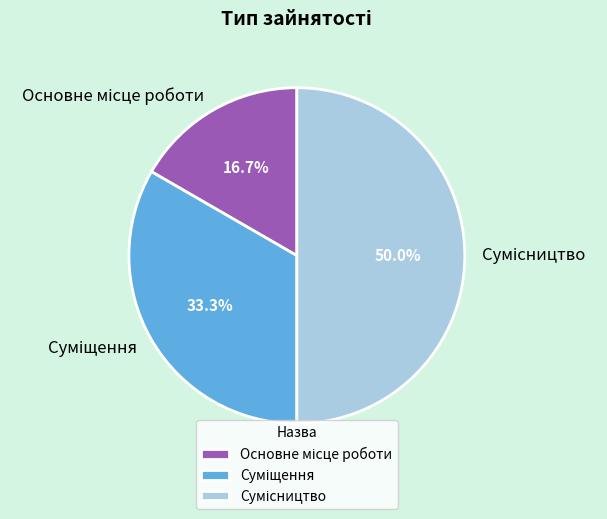

How many slices are in this pie chart?

3